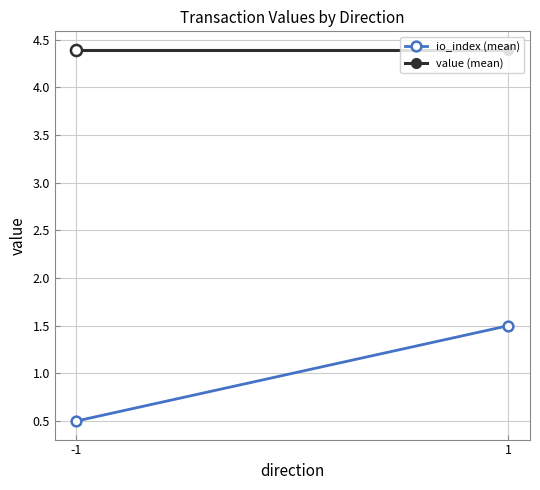

Reading left to right, list all the values displayed in this chart.

io_index (mean): -1=0.5	1=1.5
value (mean): -1=4.4	1=4.4